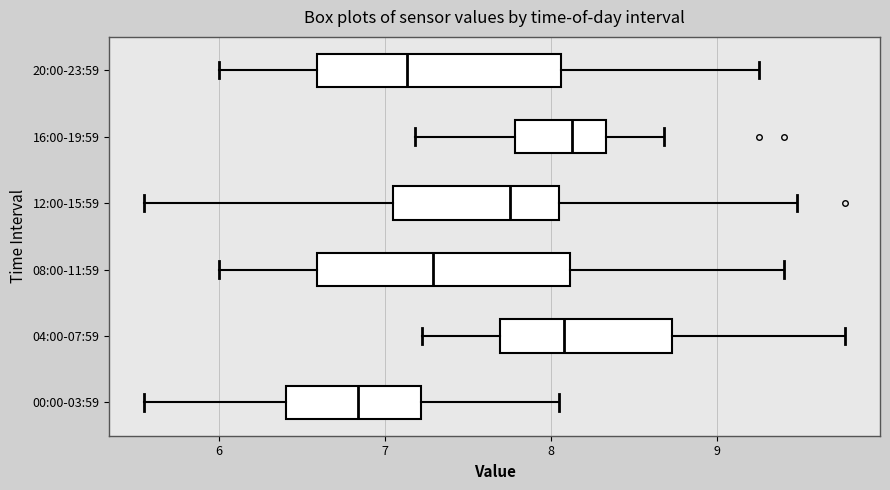

Reading bottom to top, read every box against the x-axis: the position of its median line, the range the box covers, and the ends of its whiskers. The values are not printed on the chart, so give them approximately, as read against the axis.

00:00-03:59: median 6.8, box 6.4 to 7.2, whiskers 5.6 to 8.1
04:00-07:59: median 8.1, box 7.7 to 8.7, whiskers 7.2 to 9.8
08:00-11:59: median 7.3, box 6.6 to 8.1, whiskers 6.0 to 9.4
12:00-15:59: median 7.8, box 7.0 to 8.1, whiskers 5.6 to 9.5
16:00-19:59: median 8.1, box 7.8 to 8.3, whiskers 7.2 to 8.7
20:00-23:59: median 7.1, box 6.6 to 8.1, whiskers 6.0 to 9.3